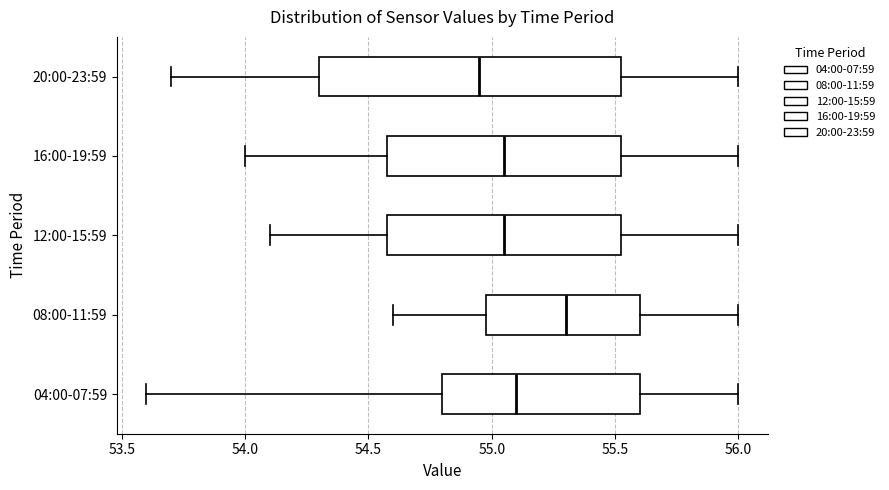

Reading bottom to top, read every box against the x-axis: the position of its median line, the range the box covers, and the ends of its whiskers. The values are not printed on the chart, so give them approximately, as read against the axis.

04:00-07:59: median 55.10, box 54.80 to 55.60, whiskers 53.60 to 56.00
08:00-11:59: median 55.30, box 55.00 to 55.60, whiskers 54.60 to 56.00
12:00-15:59: median 55.05, box 54.60 to 55.55, whiskers 54.10 to 56.00
16:00-19:59: median 55.05, box 54.60 to 55.55, whiskers 54.00 to 56.00
20:00-23:59: median 54.95, box 54.30 to 55.55, whiskers 53.70 to 56.00